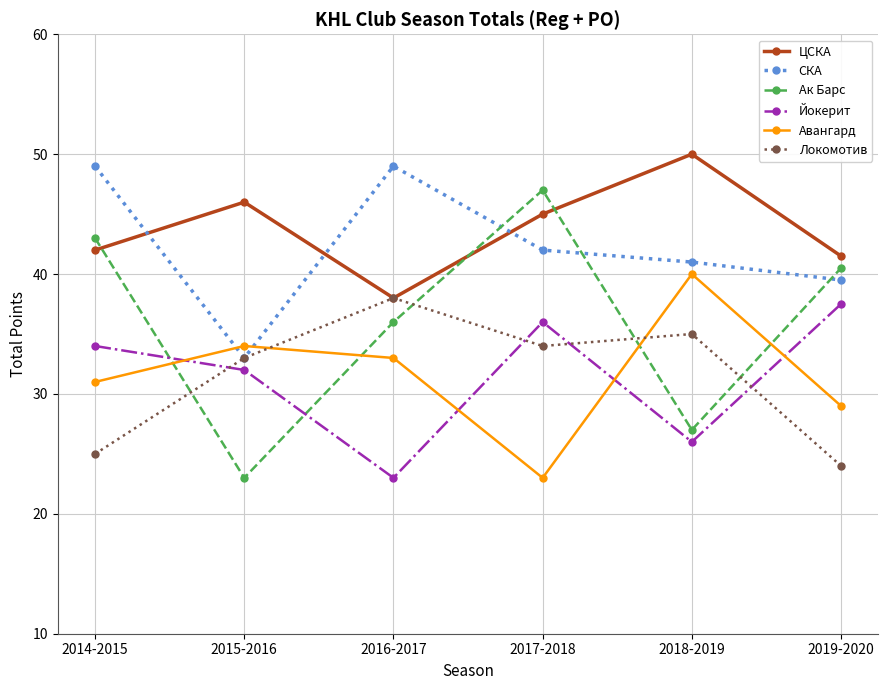

The value of Локомотив at 2018-2019 is 35.0. True or false?

True